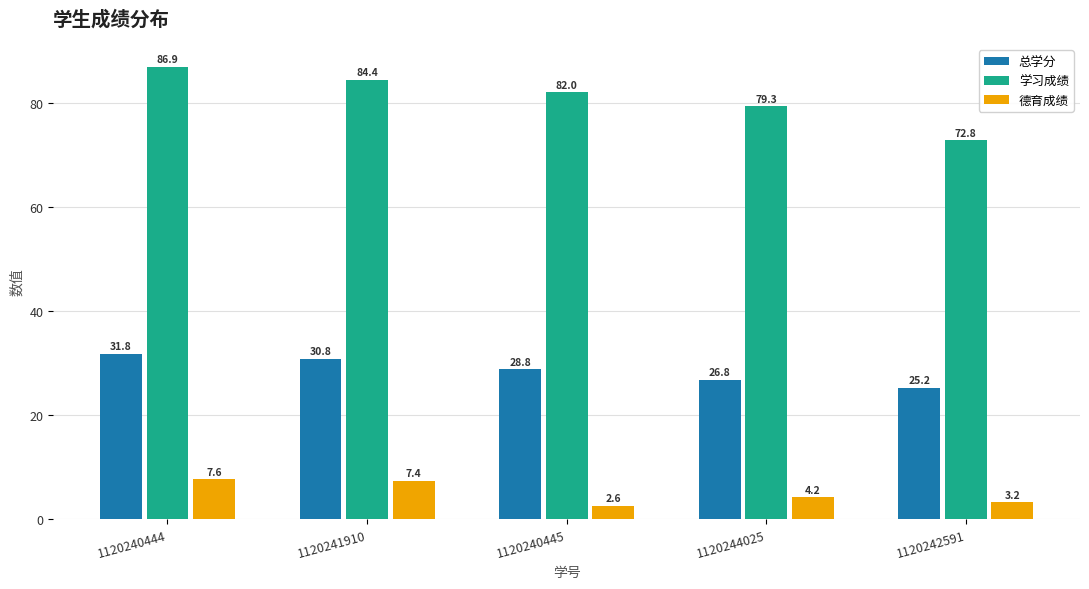

What is the total value across all series at 1120240444?

126.3